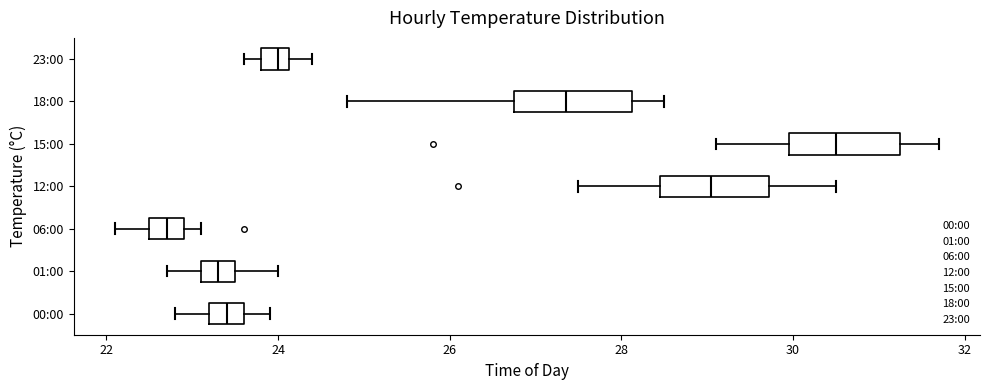

Reading bottom to top, transcribe this box plot: for each box, give where its median line is, the range the box spans, and where its two whiskers end, as read against the x-axis. The values are not printed on the chart, so give them approximately, as read against the axis.

00:00: median 23.4, box 23.2 to 23.6, whiskers 22.8 to 24.0
01:00: median 23.4, box 23.2 to 23.6, whiskers 22.8 to 24.0
06:00: median 22.8, box 22.6 to 23.0, whiskers 22.2 to 23.2
12:00: median 29.0, box 28.4 to 29.8, whiskers 27.6 to 30.6
15:00: median 30.6, box 30.0 to 31.2, whiskers 29.2 to 31.8
18:00: median 27.4, box 26.8 to 28.2, whiskers 24.8 to 28.6
23:00: median 24.0, box 23.8 to 24.2, whiskers 23.6 to 24.4